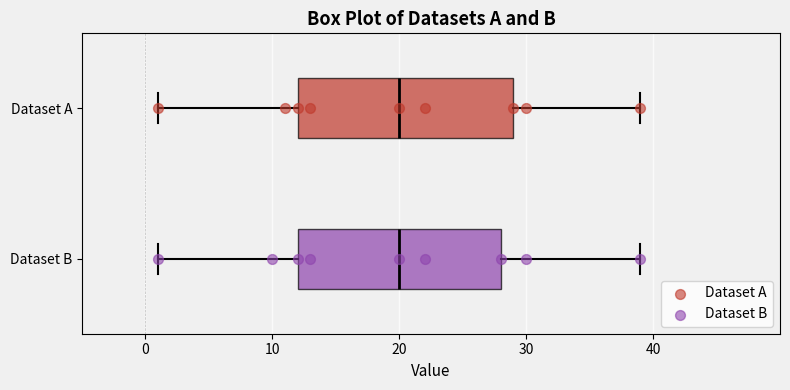

Where does the median line of the box for Dataset A sit on the x-axis? The values are not printed on the chart, so give them approximately, as read against the axis.

20